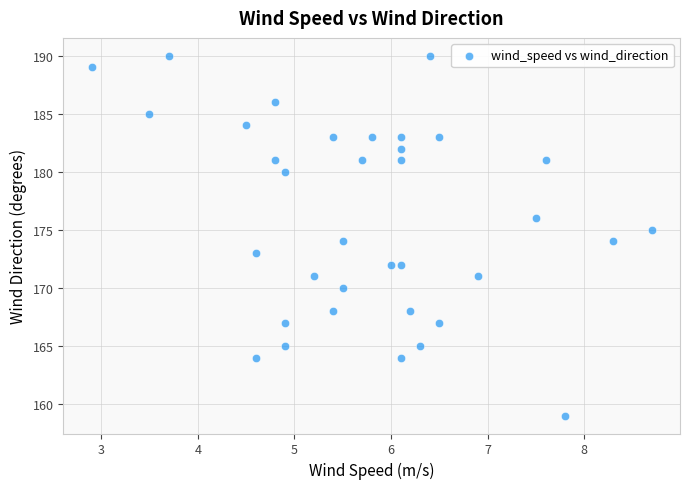

What is the range of Y values (max minus min)?

31